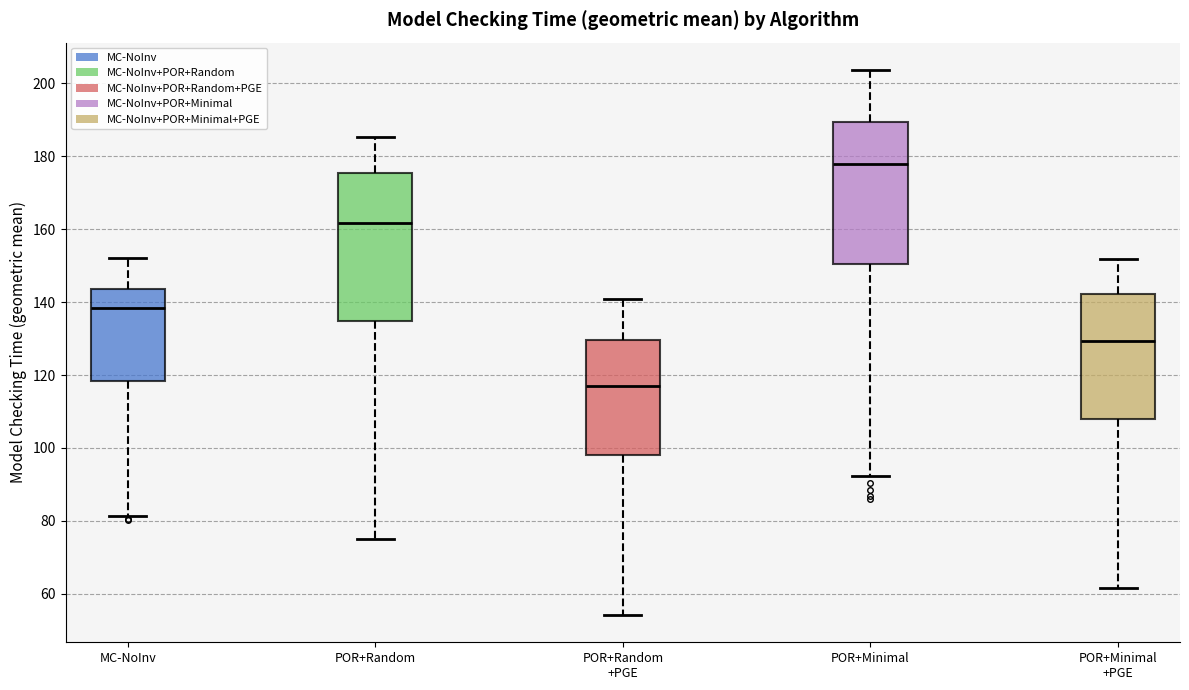

Reading left to right, read every box against the y-axis: the position of its median line, the range the box covers, and the ends of its whiskers. The values are not printed on the chart, so give them approximately, as read against the axis.

MC-NoInv: median 138, box 118 to 144, whiskers 82 to 152
POR+Random: median 162, box 134 to 176, whiskers 76 to 186
POR+Random +PGE: median 116, box 98 to 130, whiskers 54 to 140
POR+Minimal: median 178, box 150 to 190, whiskers 92 to 204
POR+Minimal +PGE: median 130, box 108 to 142, whiskers 62 to 152